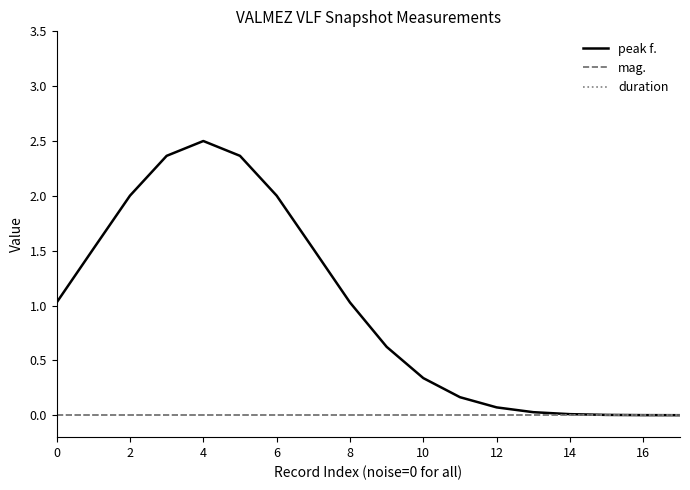

What is the label of the 12th point from the left?

11